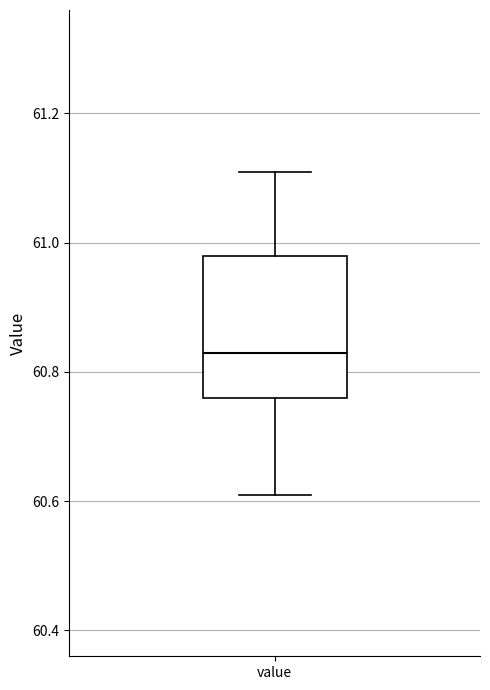

Where is the upper edge of the box for value on the y-axis? The values are not printed on the chart, so give them approximately, as read against the axis.

60.98